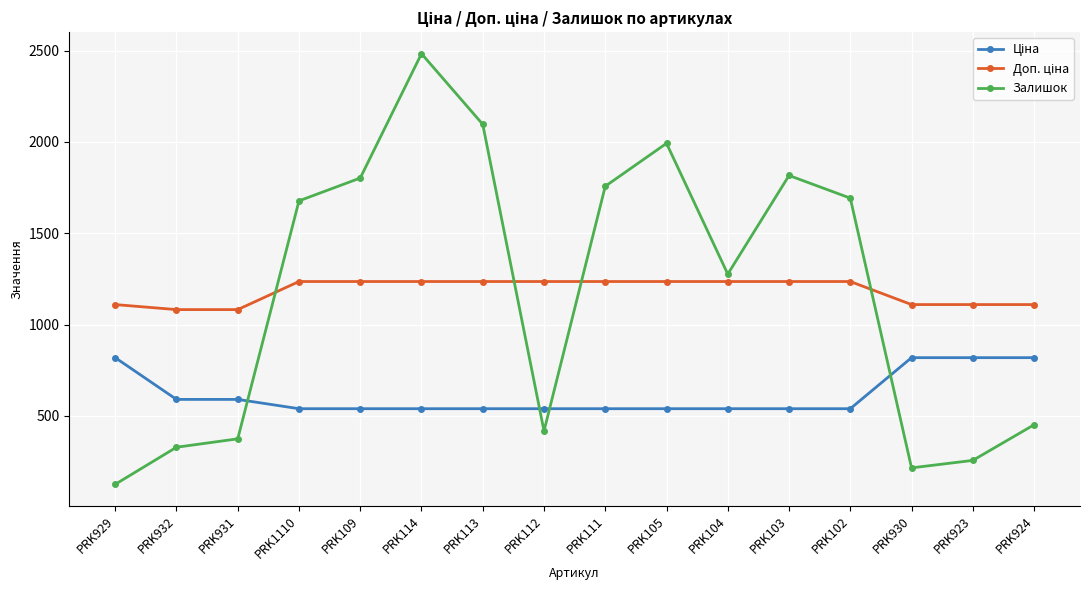

Is it true that Залишок equals 328.0 at PRK932?

True